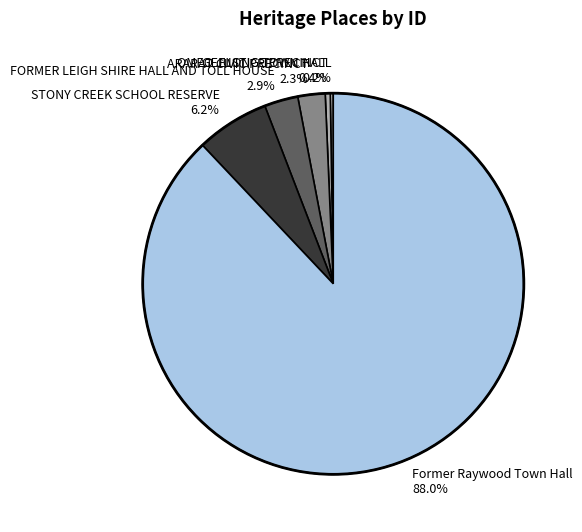

The STONY CREEK SCHOOL RESERVE slice represents 1% of the pie. True or false?

False